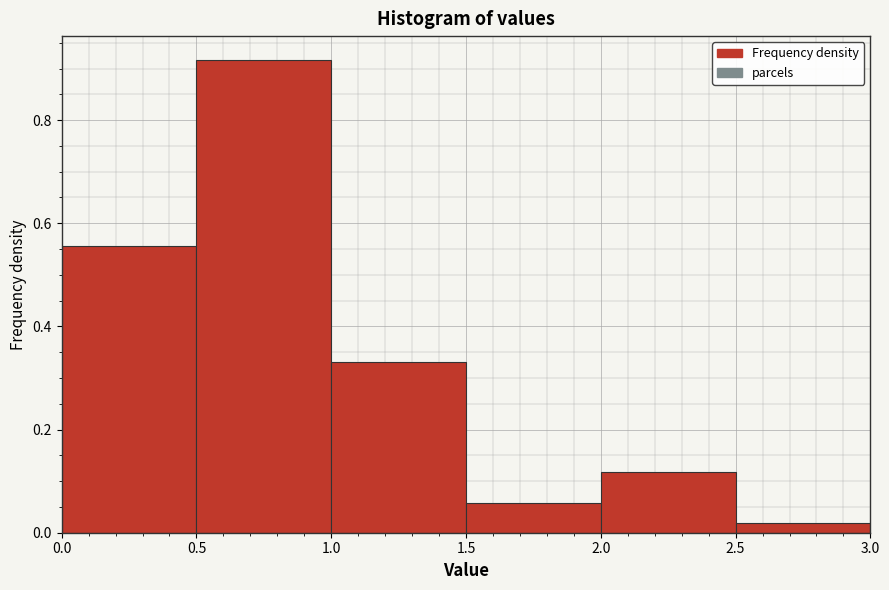

How tall is the bar that spans 0.5 to 1.0 on the x-axis? The values are not printed on the chart, so give them approximately, as read against the axis.

0.92